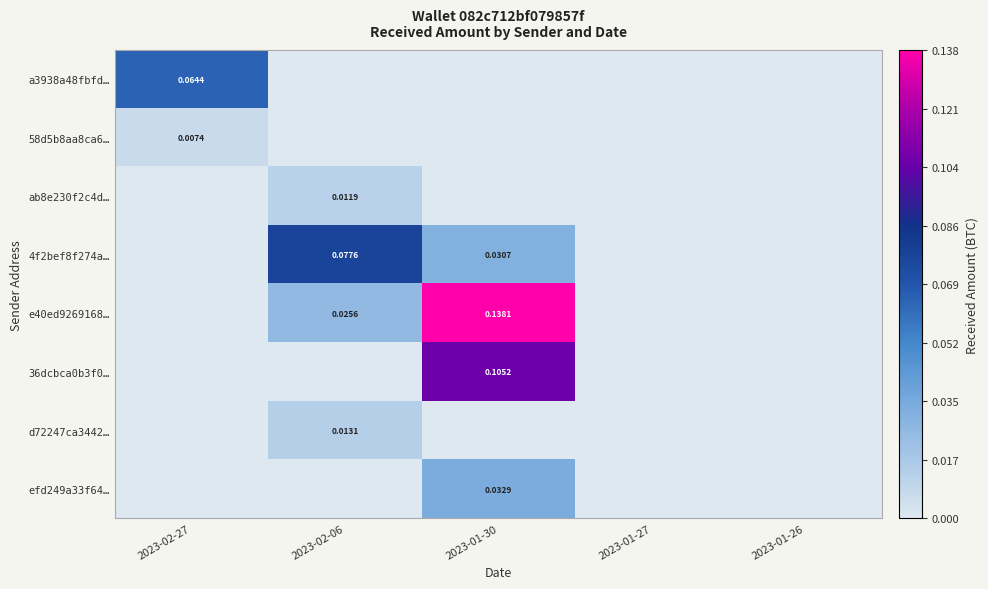

At which label is 4f2bef8f274a… closest to 0?

2023-02-27